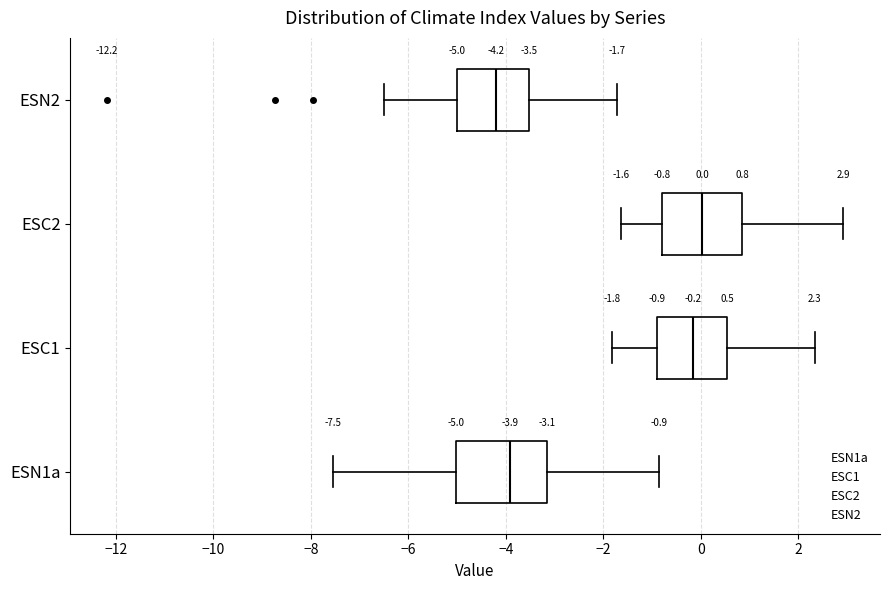

Comparing the boxes themselves (not the whiskers), which one is the widest?

ESN1a